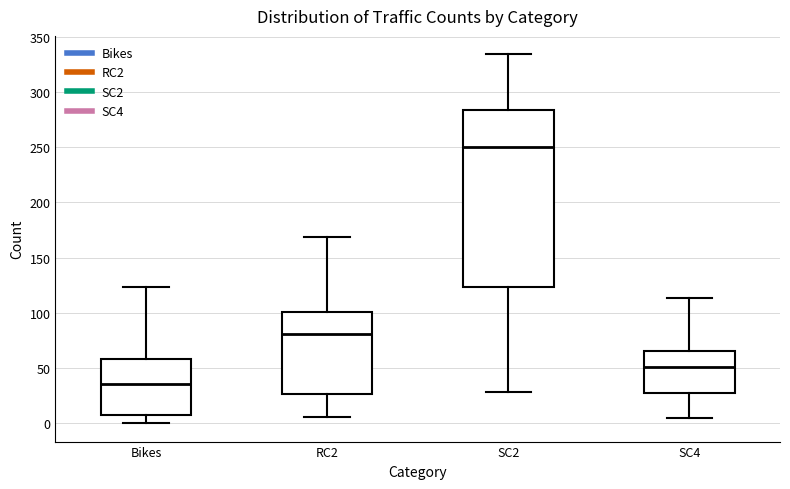

Comparing the boxes themselves (not the whiskers), which one is the tallest?

SC2